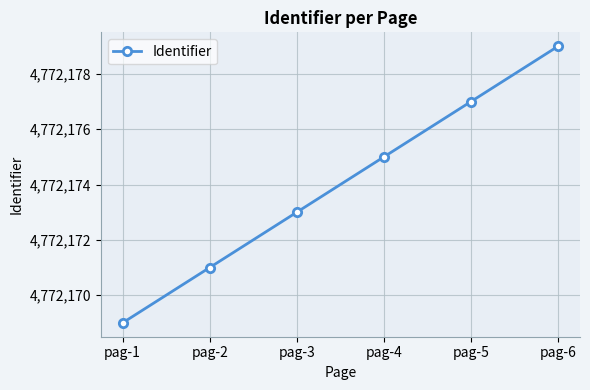

Rank the categories by value from highest to lowest.

pag-6, pag-5, pag-4, pag-3, pag-2, pag-1